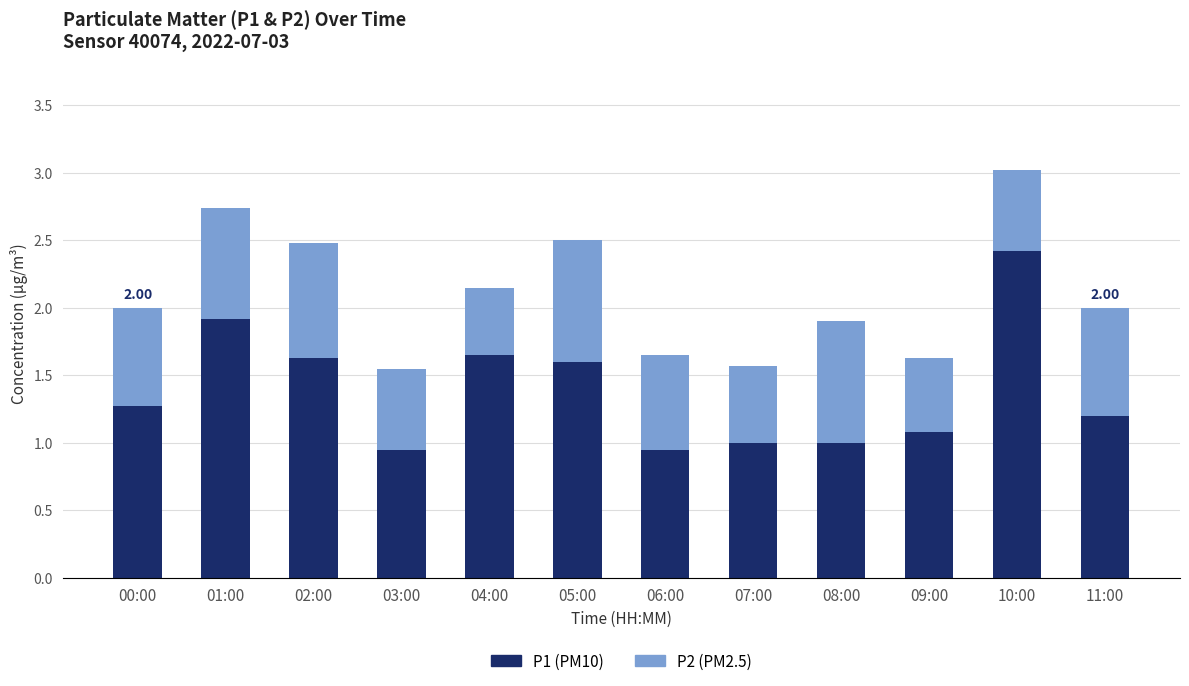

At which category is the sum across all series the highest?

10:00